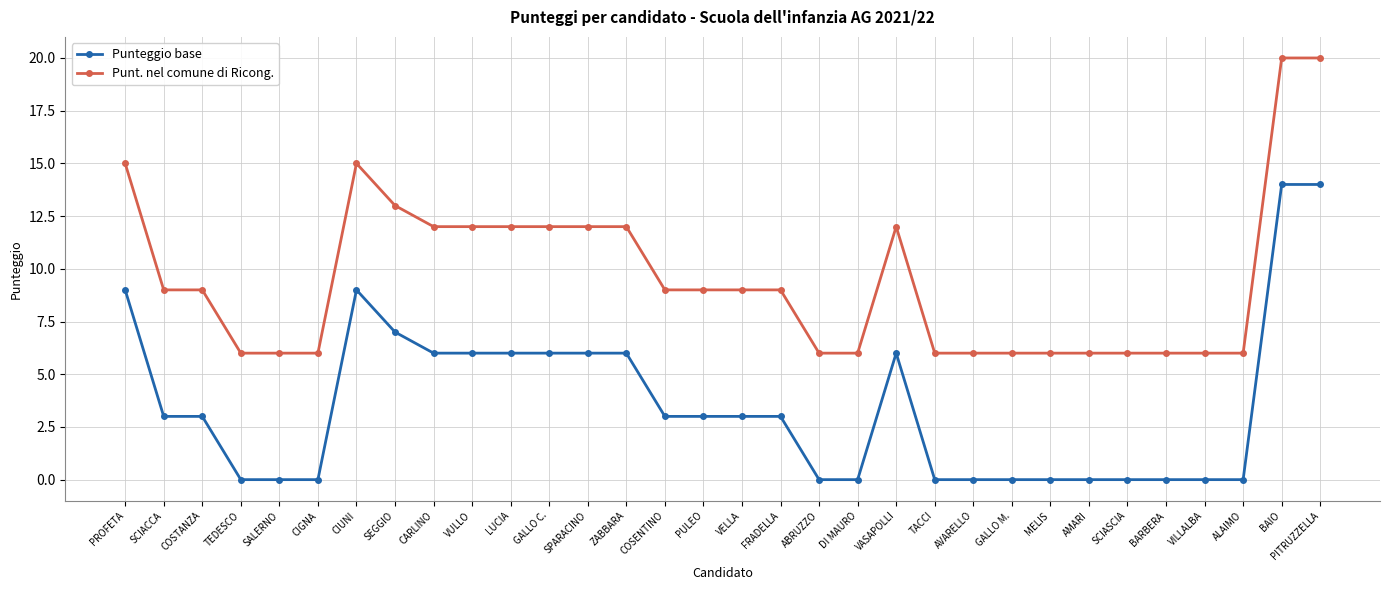

What is the sum of the Punt. nel comune di Ricong. values at BAIO and VILLALBA?

26